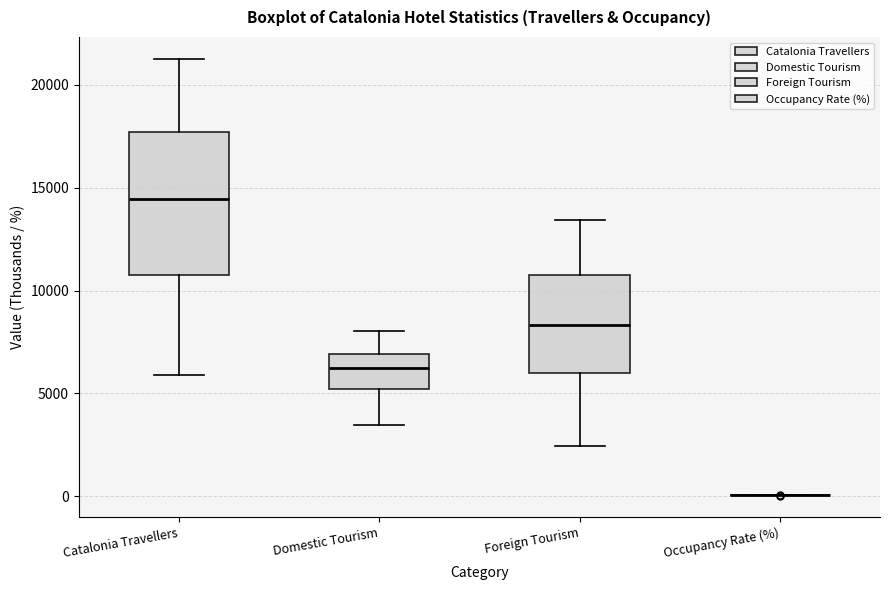

Where does the lower whisker of the box for Domestic Tourism end on the y-axis? The values are not printed on the chart, so give them approximately, as read against the axis.

3500